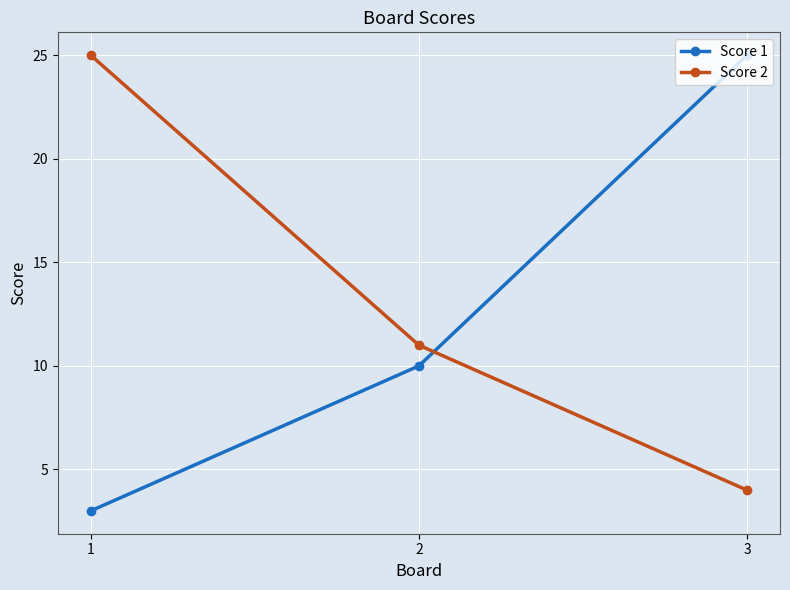

Does the chart display data point markers on the line(s)?

Yes